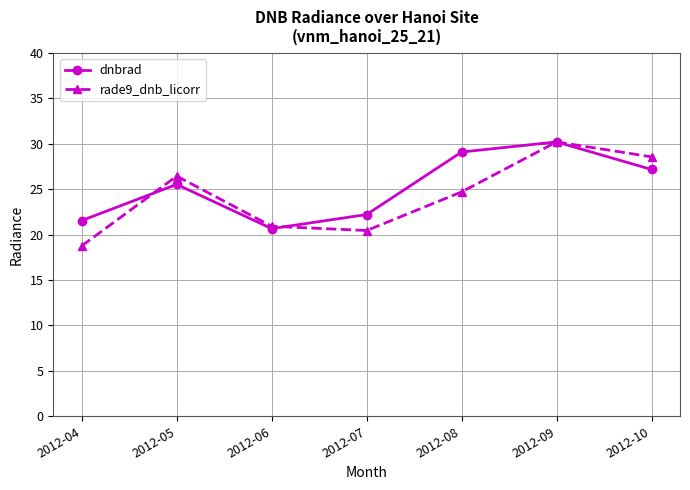

Where is rade9_dnb_licorr nearest to the value 24?

2012-08